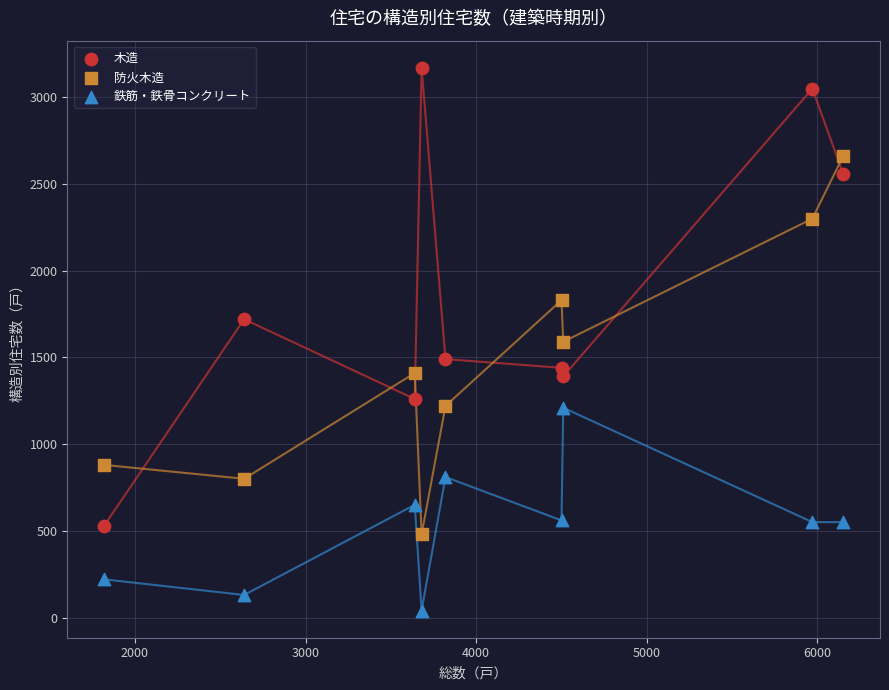

Which series contains the lowest Y value?

鉄筋・鉄骨コンクリート